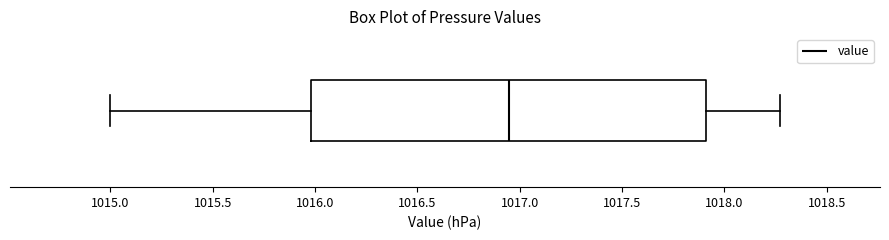

Read this box plot against the x-axis: the position of the median line, the range covered by the box, and the ends of both whiskers. The values are not printed on the chart, so give them approximately, as read against the axis.

median 1016.95, box 1016.00 to 1017.90, whiskers 1015.00 to 1018.25